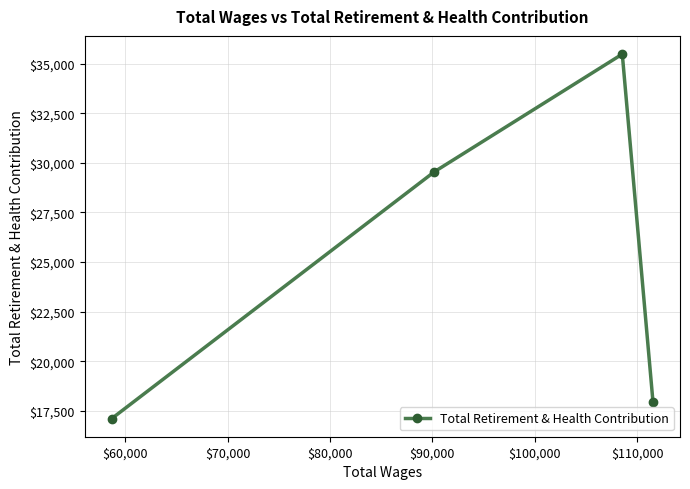

What is the sum of all values?

100132